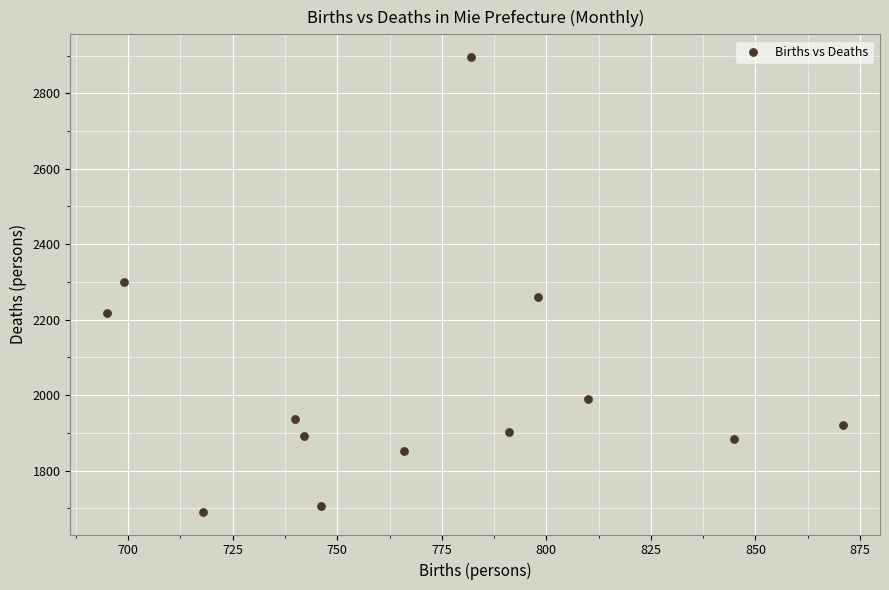

What is the range of X values (max minus min)?

176